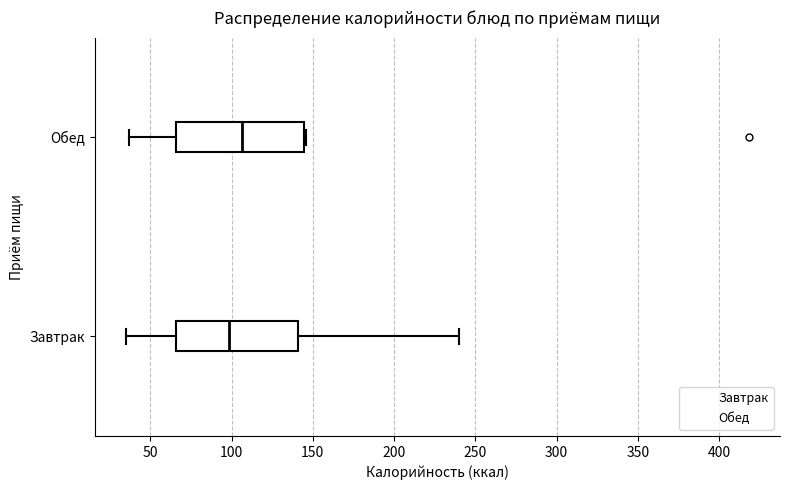

Reading bottom to top, transcribe this box plot: for each box, give where its median line is, the range the box spans, and where its two whiskers end, as read against the x-axis. The values are not printed on the chart, so give them approximately, as read against the axis.

Завтрак: median 100, box 65 to 140, whiskers 35 to 240
Обед: median 105, box 65 to 145, whiskers 35 to 145